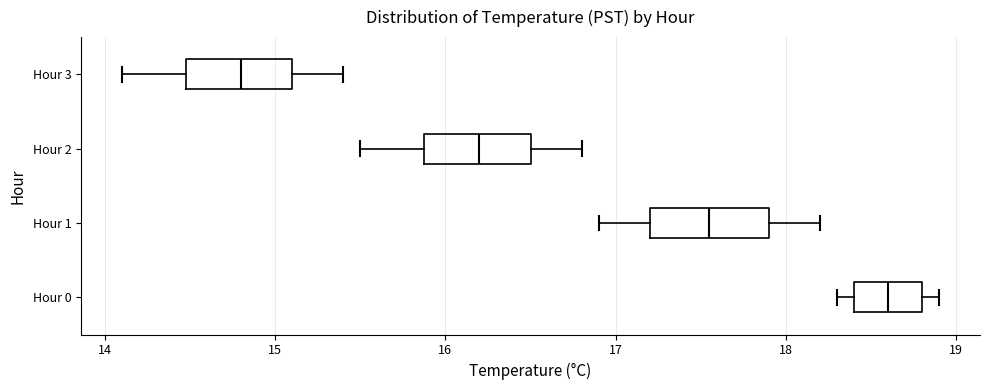

Which box's median line is the furthest to the right?

Hour 0